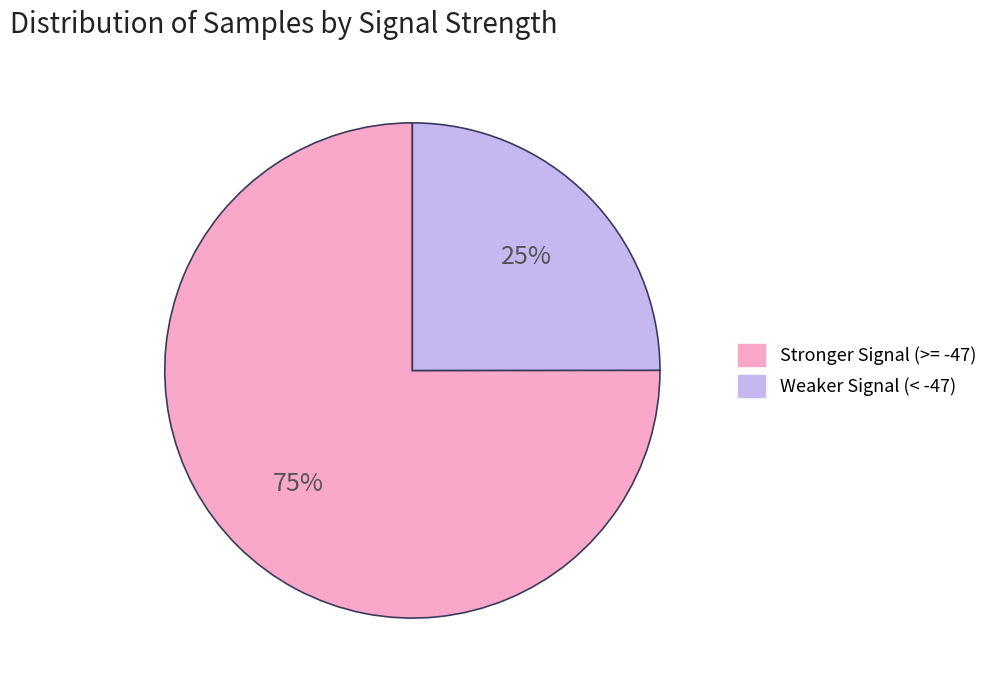

How many segments does this pie chart have?

2